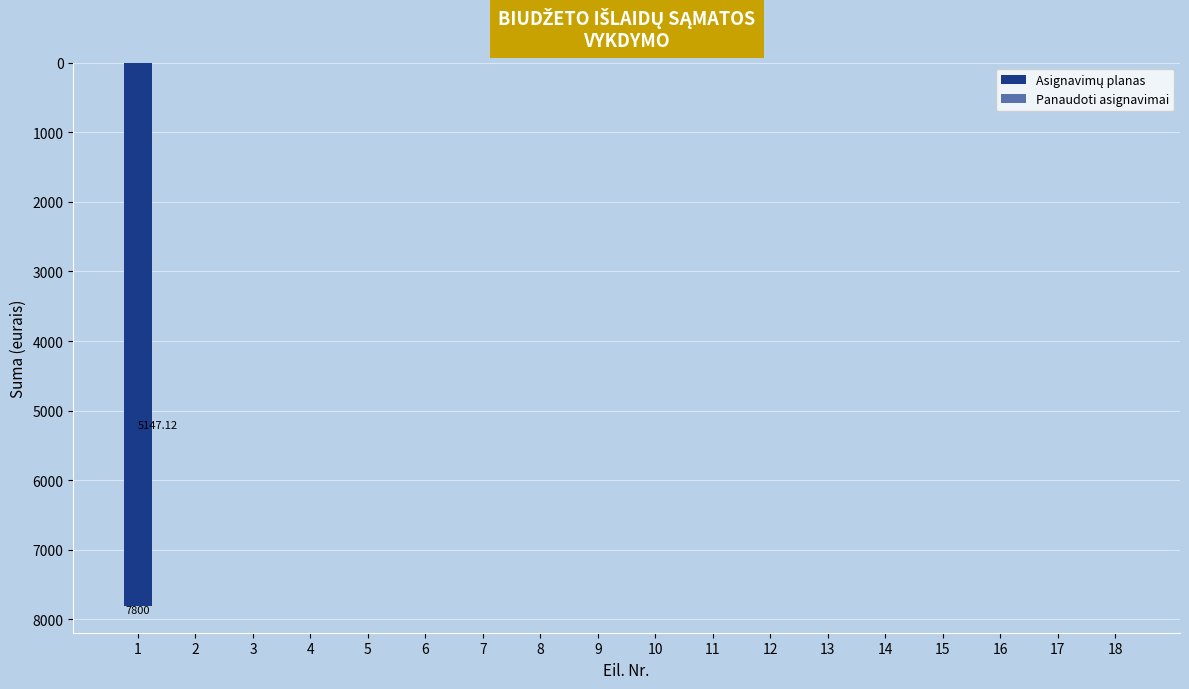

What is the maximum value shown in the chart?

7800.0